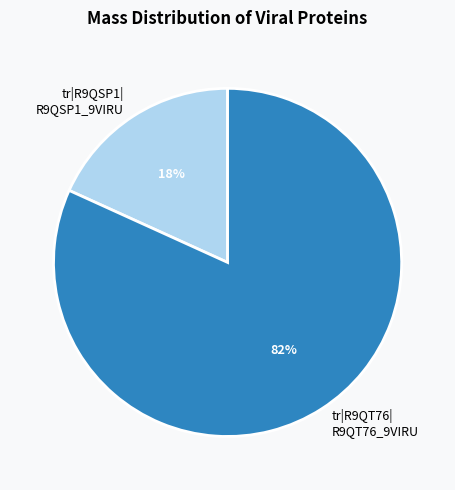

Count the number of slices in the pie.

2